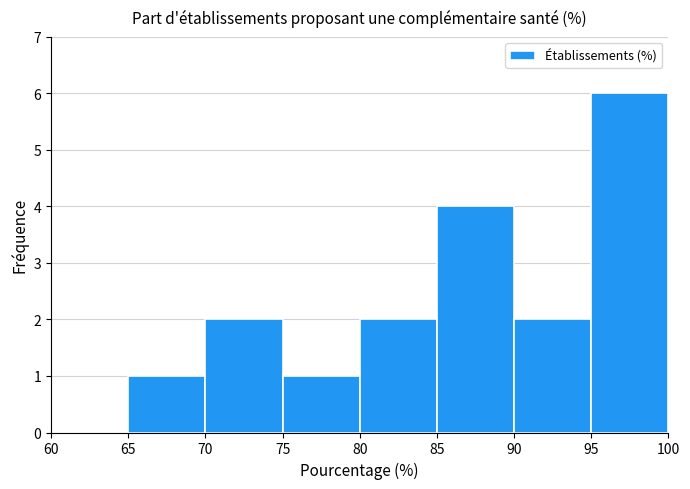

Reading left to right, transcribe this chart: for each bar, give the range it covers on the x-axis and its height. The values are not printed on the chart, so give them approximately, as read against the axis.

60 to 65: 0
65 to 70: 1
70 to 75: 2
75 to 80: 1
80 to 85: 2
85 to 90: 4
90 to 95: 2
95 to 100: 6